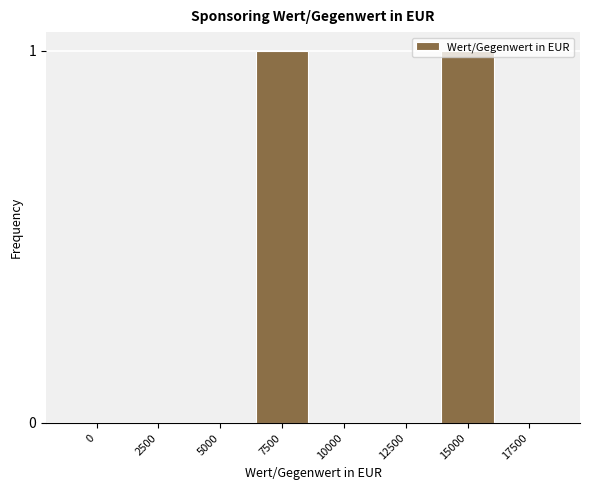

Is it true that the value at 2500 is -1?

False